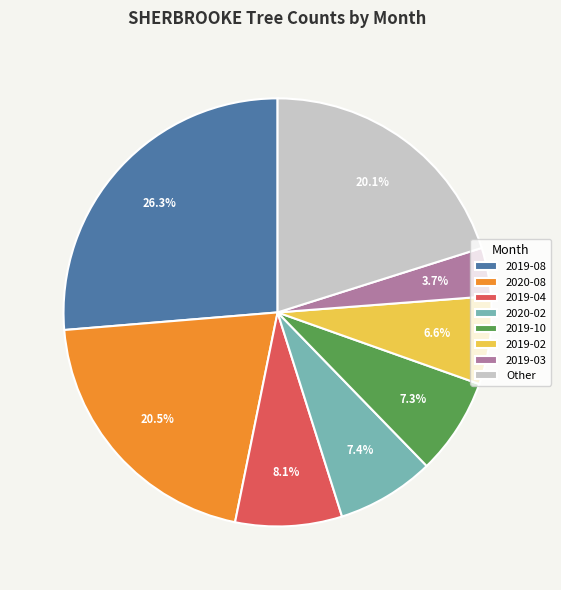

Is the sum of Other and 2020-08 greater than half?

No